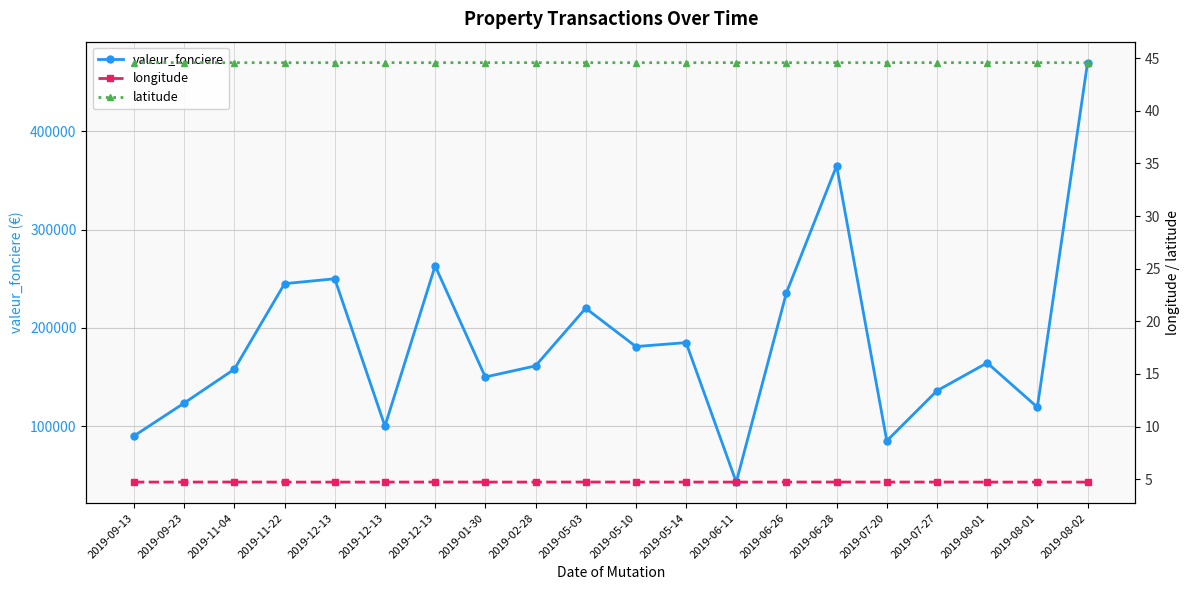

What is the lowest value of the valeur_fonciere series?

43000